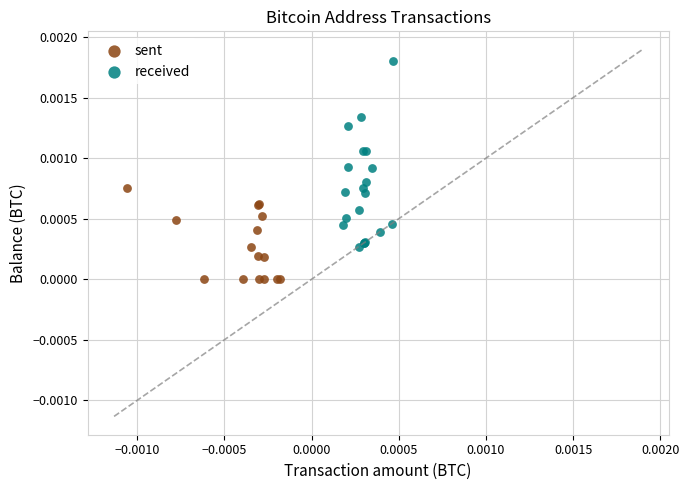

Which series reaches the maximum Y coordinate?

received